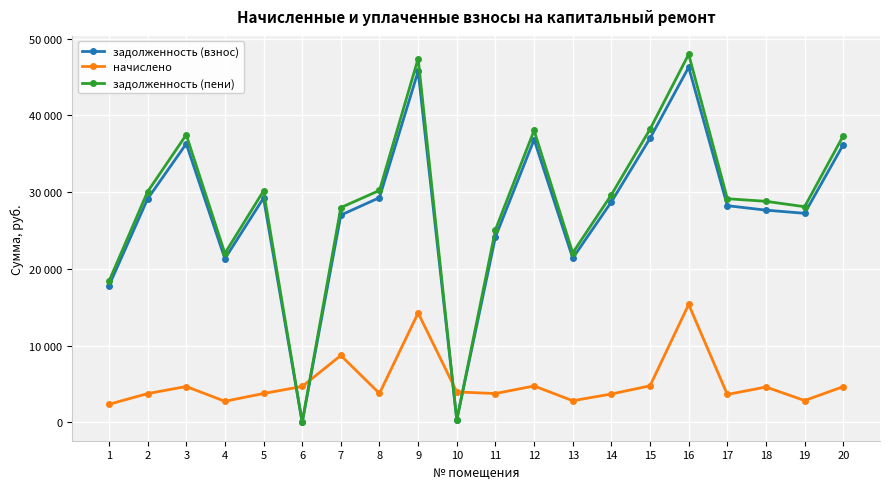

What is the minimum value for начислено?

2351.4